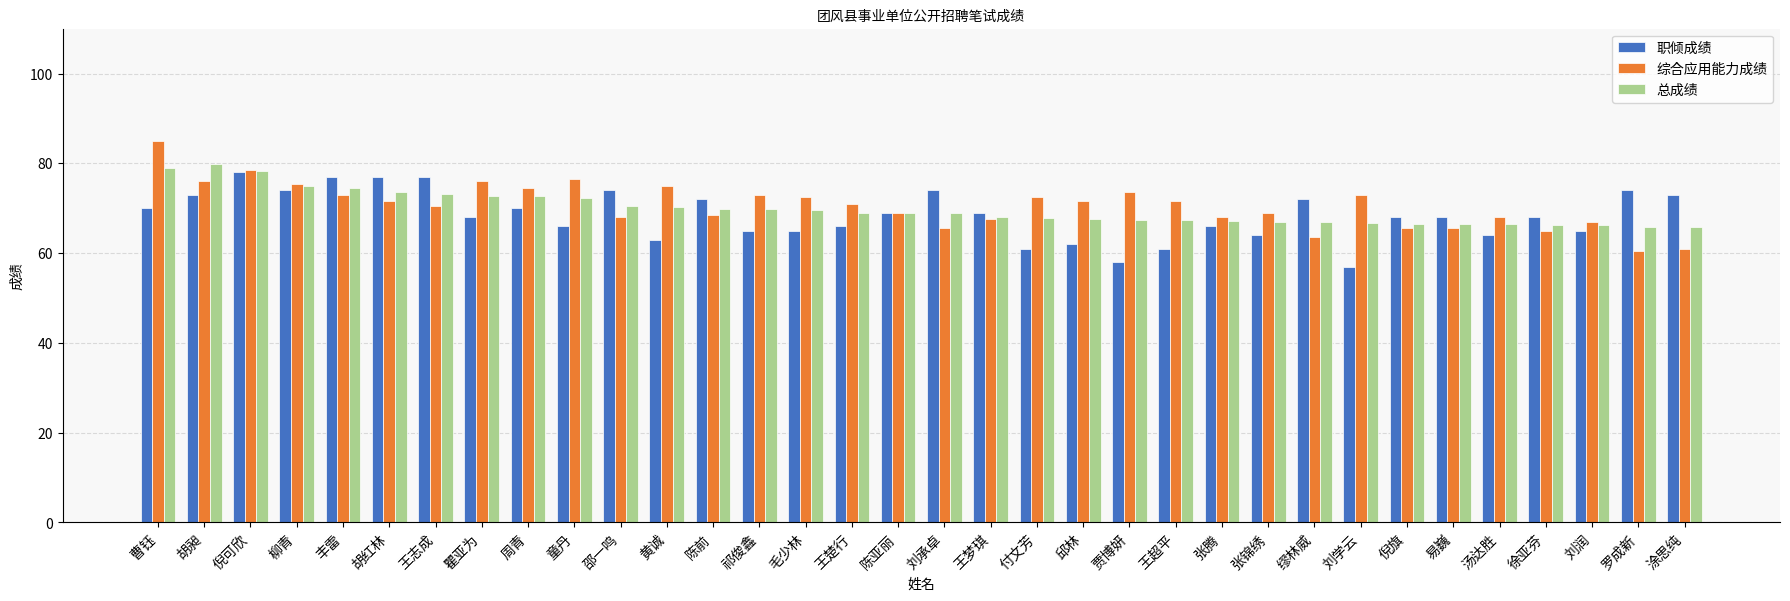

What are all the series names shown in the legend?

职倾成绩, 综合应用能力成绩, 总成绩